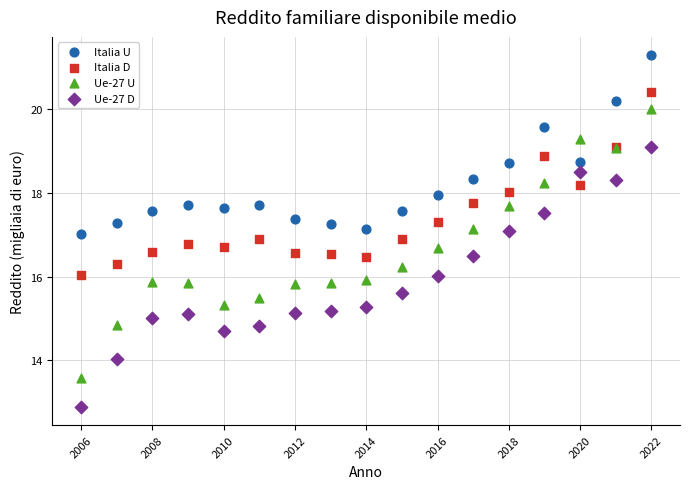

Which series contains the highest Y value?

Italia U